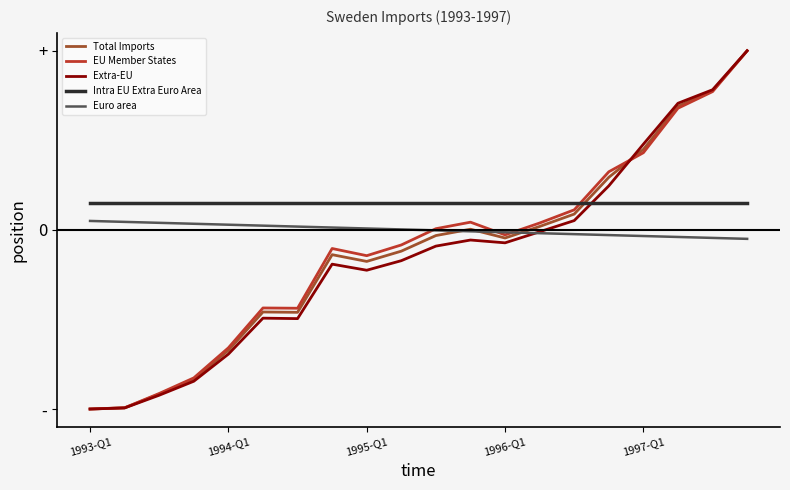

What are all the series names shown in the legend?

Total Imports, EU Member States, Extra-EU, Intra EU Extra Euro Area, Euro area